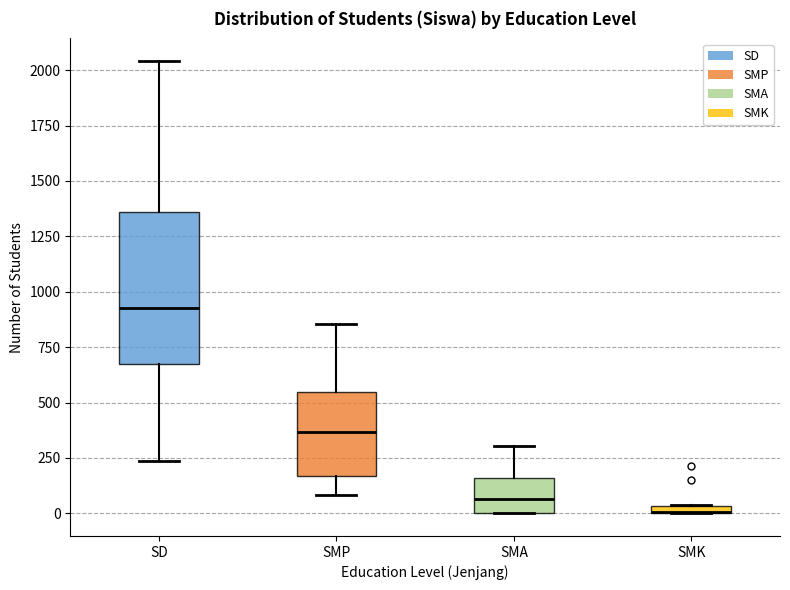

Comparing the boxes themselves (not the whiskers), which one is the tallest?

SD